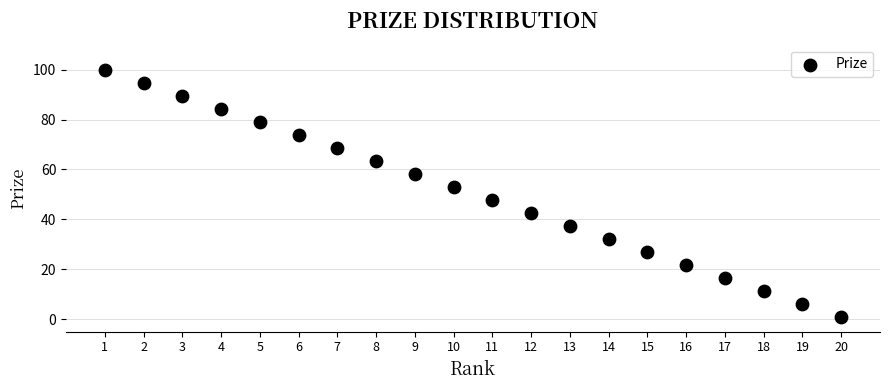

What is the range of Y values (max minus min)?

99.0